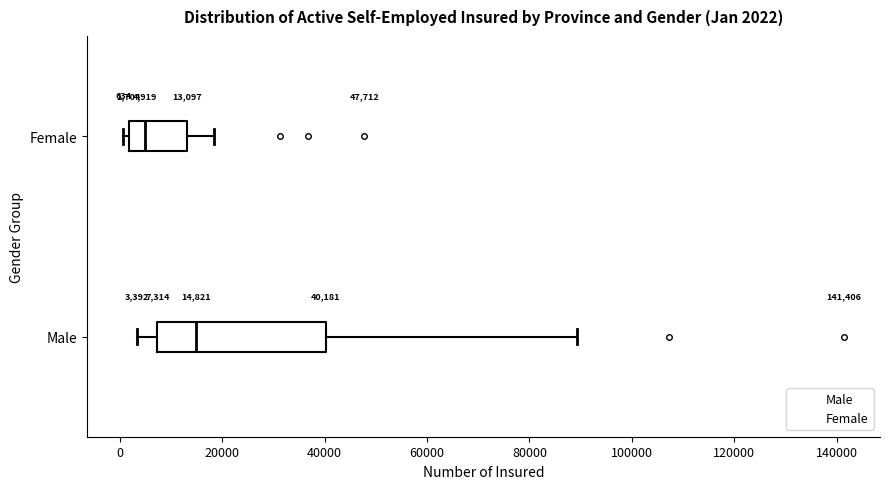

Comparing the boxes themselves (not the whiskers), which one is the widest?

Male